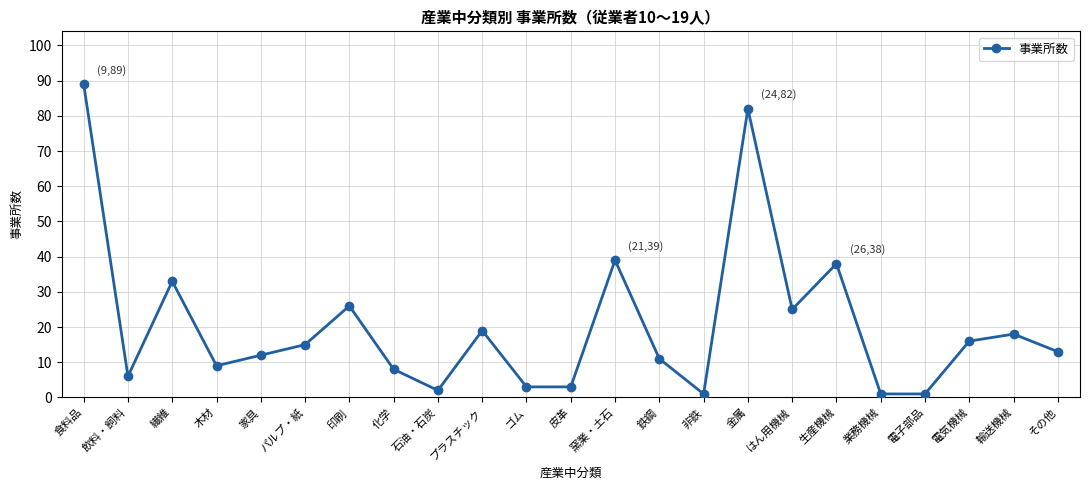

Reading left to right, extract all data points from this chart.

食料品=89	飲料・飼料=6	繊維=33	木材=9	家具=12	パルプ・紙=15	印刷=26	化学=8	石油・石炭=2	プラスチック=19	ゴム=3	皮革=3	窯業・土石=39	鉄鋼=11	非鉄=1	金属=82	はん用機械=25	生産機械=38	業務機械=1	電子部品=1	電気機械=16	輸送機械=18	その他=13